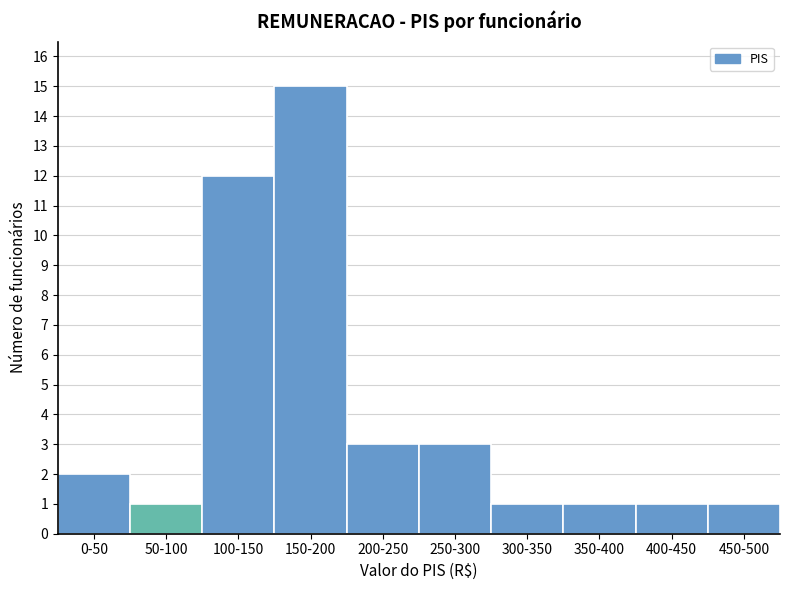

Reading right to left, what are all the values shown in this chart?

450-500=1	400-450=1	350-400=1	300-350=1	250-300=3	200-250=3	150-200=15	100-150=12	50-100=1	0-50=2